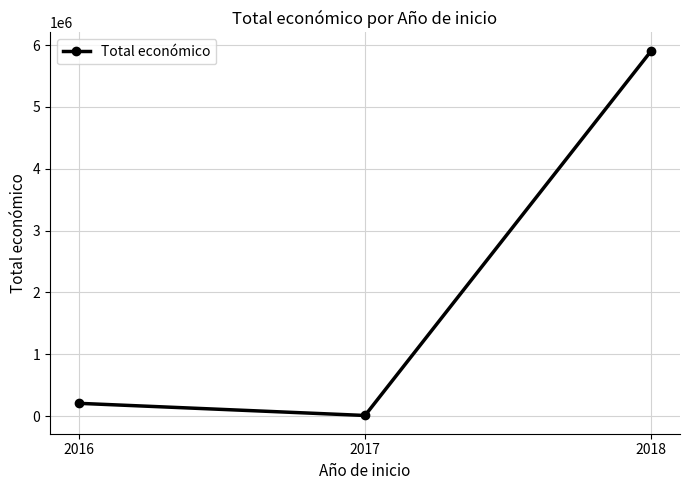

Rank the categories by value from lowest to highest.

2017, 2016, 2018